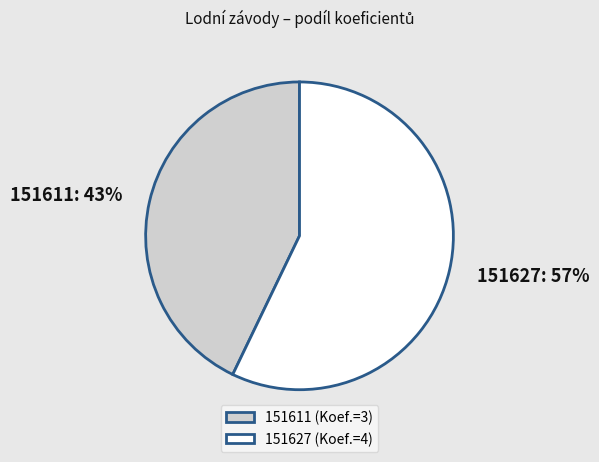

Is the sum of 151627 and 151611 greater than half?

Yes